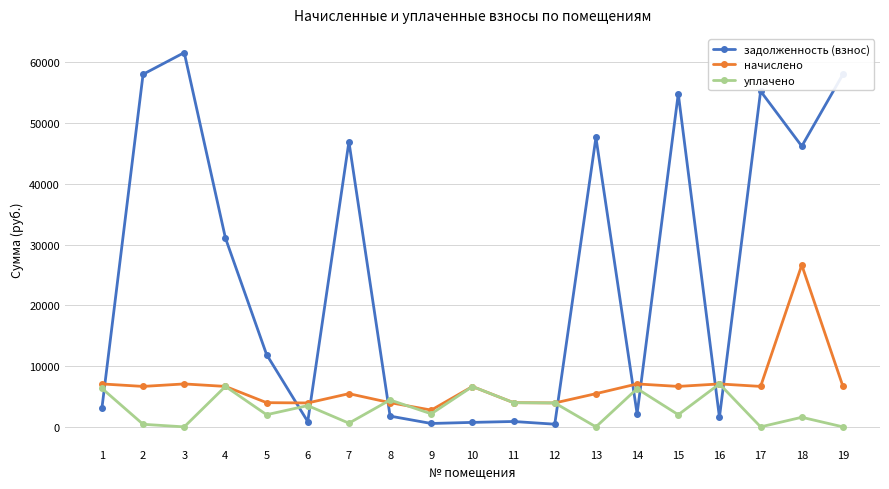

The value of уплачено at 15 is 2000.0. True or false?

True